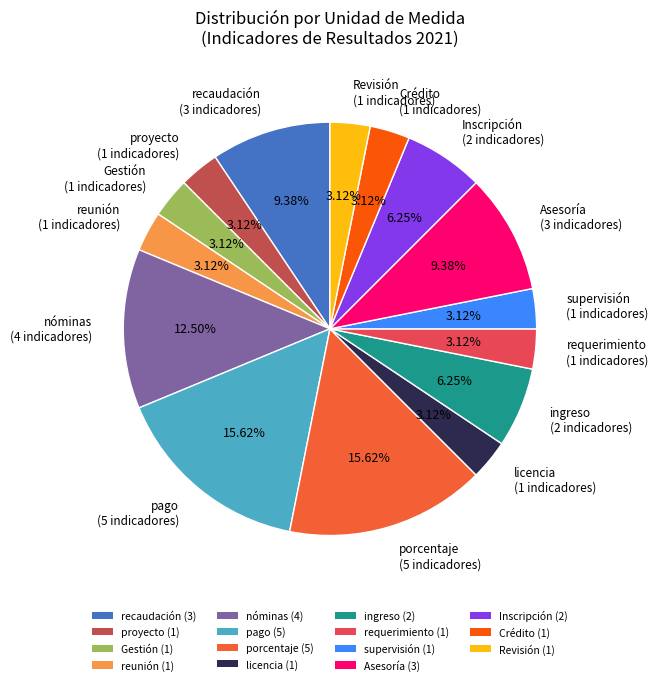

Does any single category account for the majority?

No